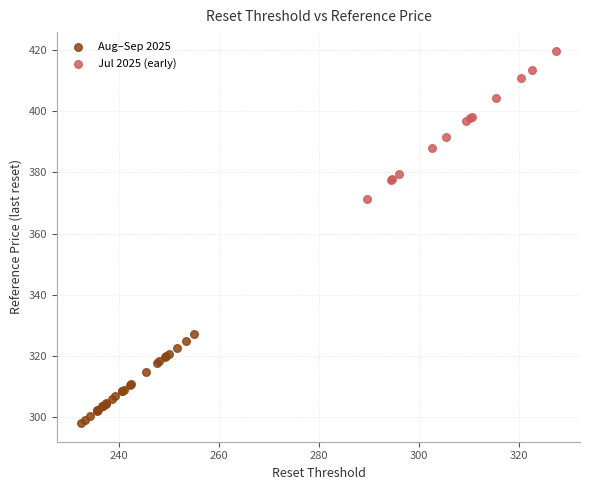

Which series reaches the maximum Y coordinate?

Jul 2025 (early)